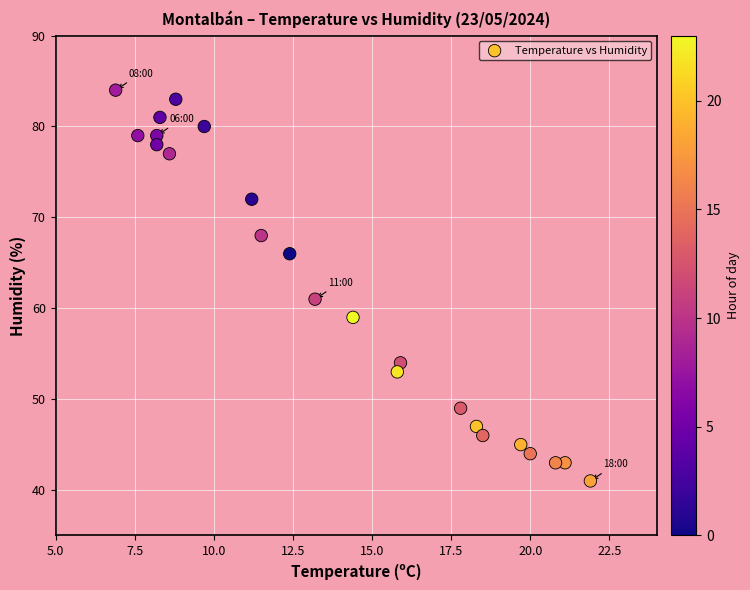

What Y value in the scatter plot is closest to 62?

61